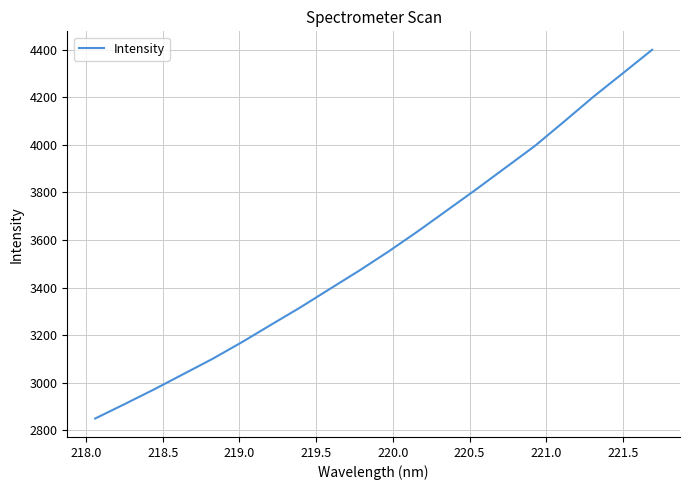

What is the difference between the maximum and minimum values?

1550.7